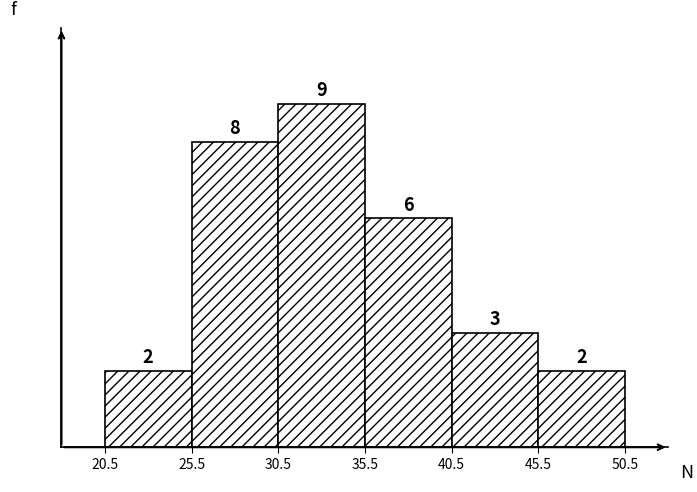

Reading left to right, list every bar in this chart as the range it spans on the x-axis followed by its height.

20.5 to 25.5: 2
25.5 to 30.5: 8
30.5 to 35.5: 9
35.5 to 40.5: 6
40.5 to 45.5: 3
45.5 to 50.5: 2